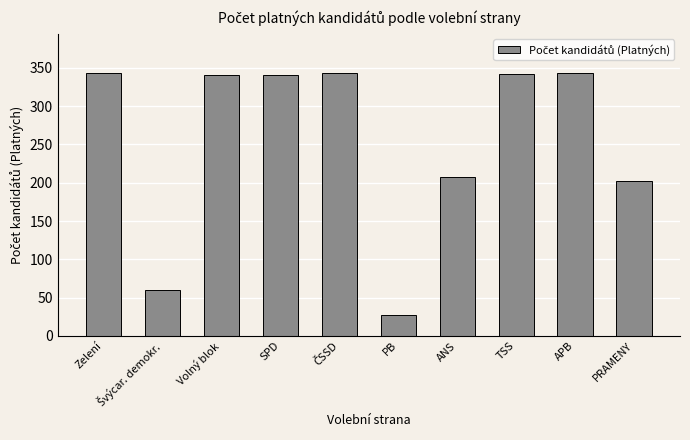

What is the change in value from Volný blok to PRAMENY?

-139